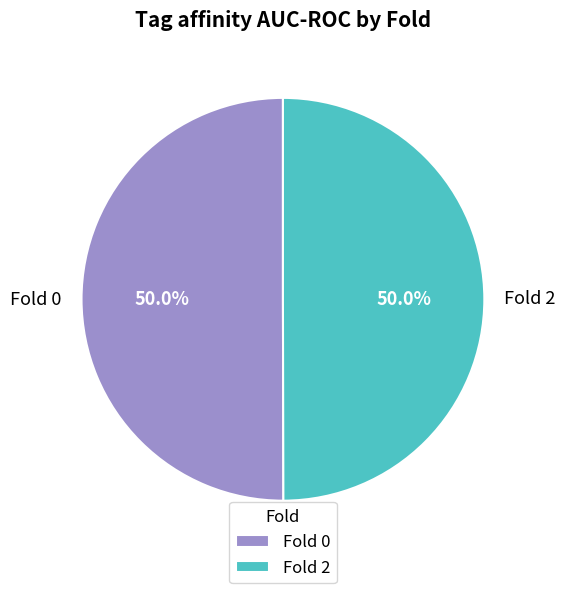

How much of the chart is everything except Fold 2?

50.0%